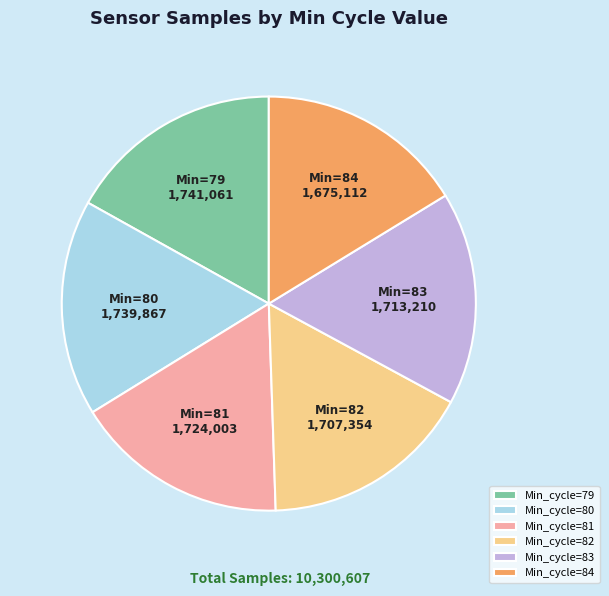

Is there any slice that represents more than half of the pie?

No